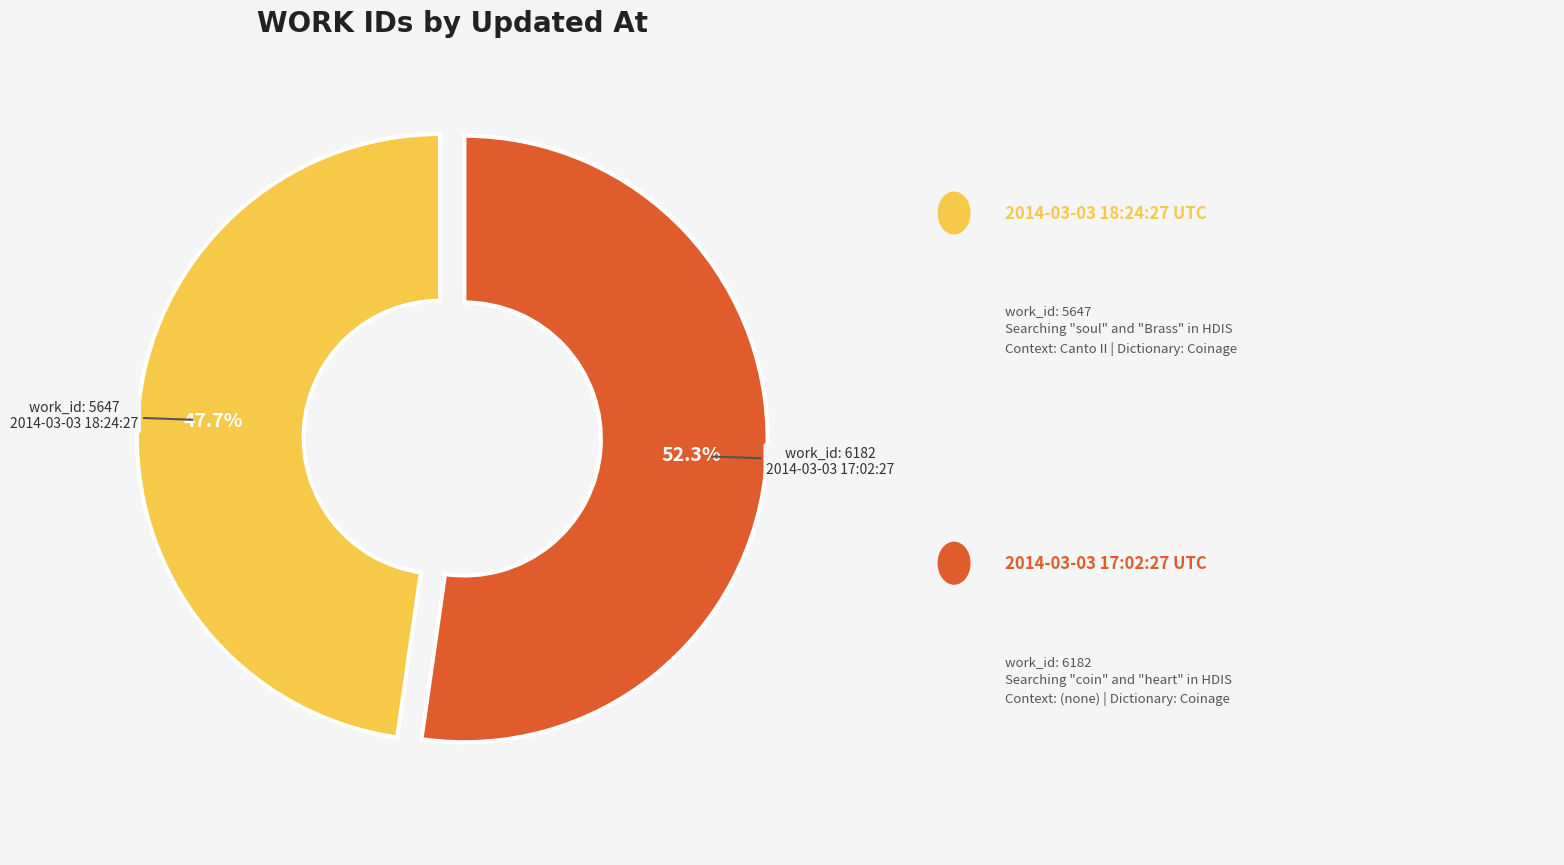

Does any single category account for the majority?

Yes